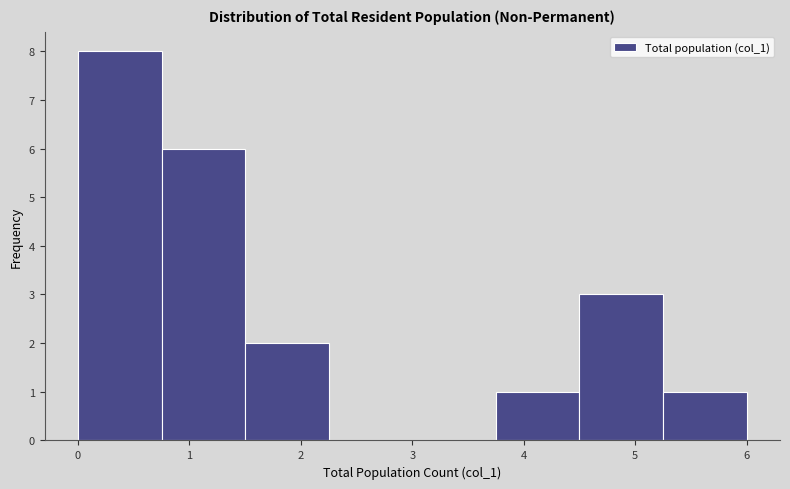

Reading left to right, transcribe this chart: for each bar, give the range it covers on the x-axis and its height. Neither the bar edges nor the heights are printed on the chart, so give them approximately, as read against the axes.

0.00 to 0.75: 8
0.75 to 1.50: 6
1.50 to 2.25: 2
2.25 to 3.00: 0
3.00 to 3.75: 0
3.75 to 4.50: 1
4.50 to 5.25: 3
5.25 to 6.00: 1